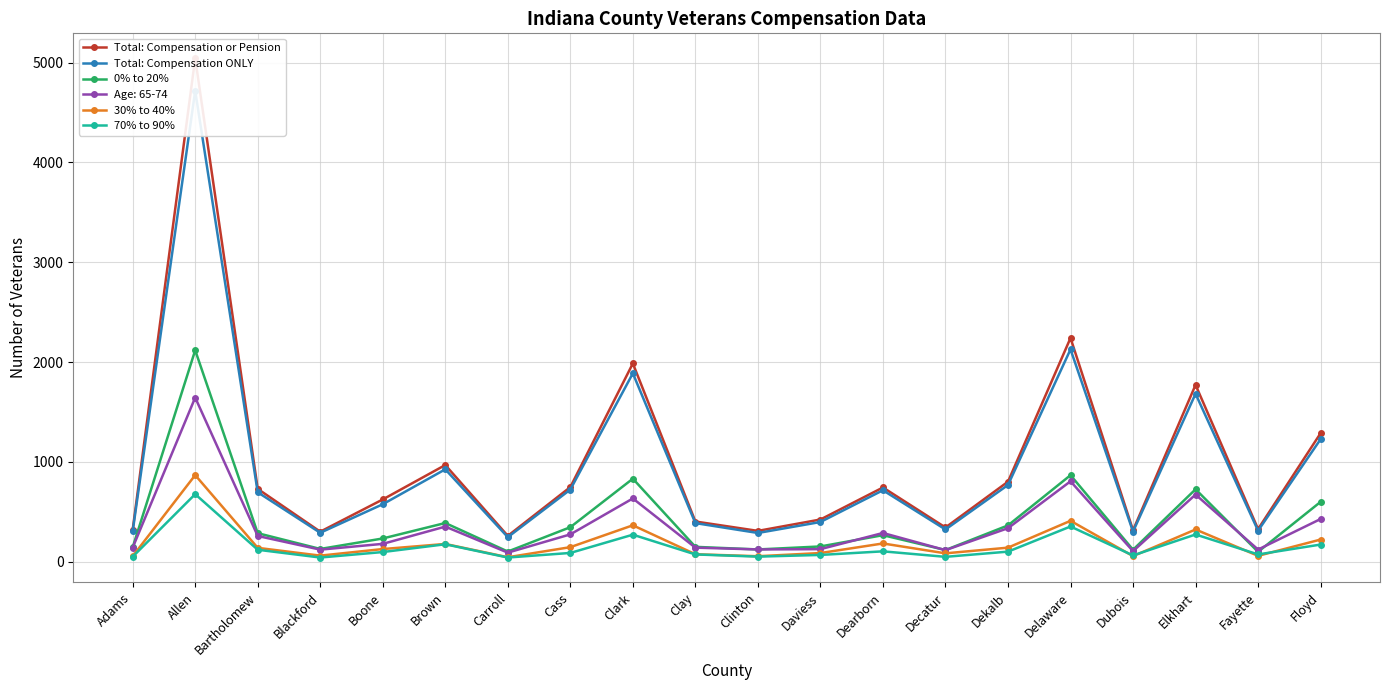

True or false: Total: Compensation ONLY and 0% to 20% intersect in this chart.

False